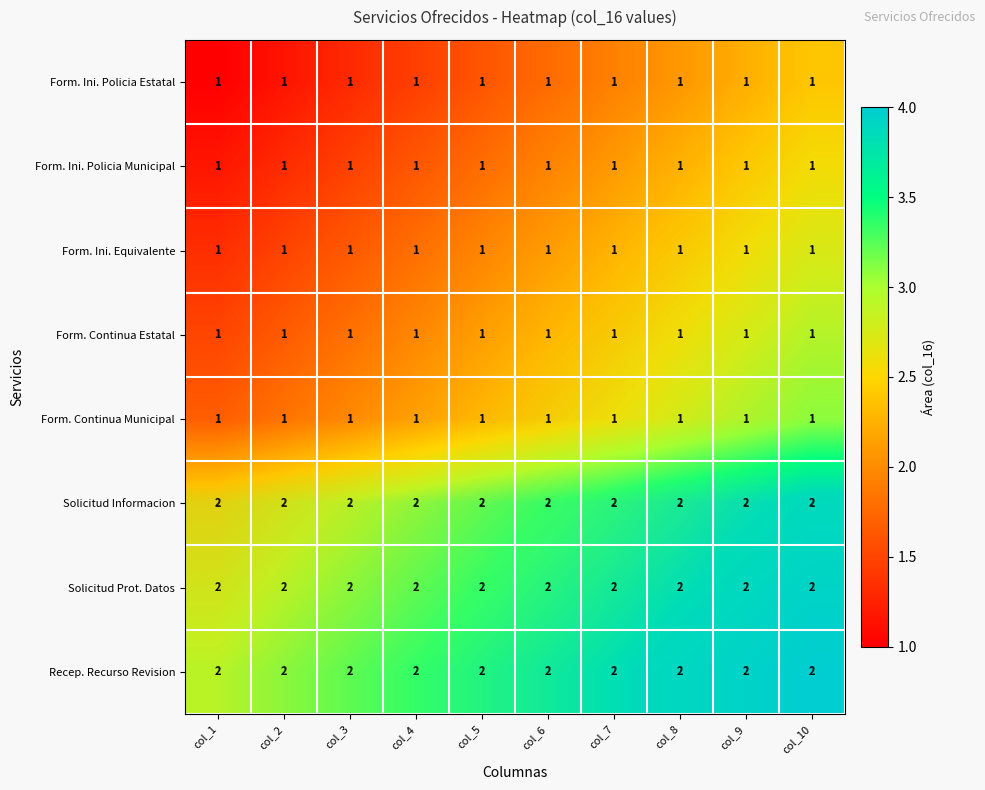

Which has a higher value, col_3 or col_5?

col_5